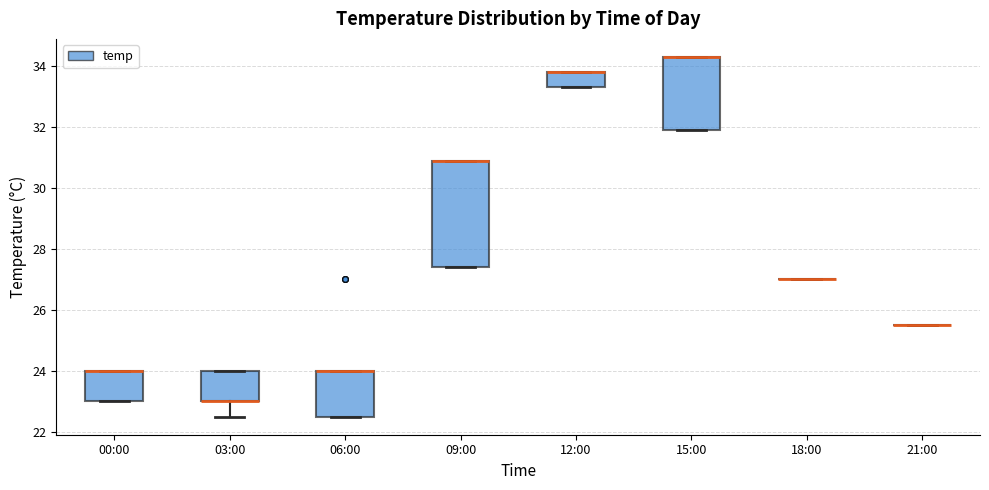

Reading left to right, read every box against the y-axis: the position of its median line, the range the box covers, and the ends of its whiskers. The values are not printed on the chart, so give them approximately, as read against the axis.

00:00: median 24.0 (drawn on the box's upper edge), box 23.0 to 24.0, whiskers 23.0 to 24.0
03:00: median 23.0 (drawn on the box's lower edge), box 23.0 to 24.0, whiskers 22.6 to 24.0
06:00: median 24.0 (drawn on the box's upper edge), box 22.6 to 24.0, whiskers 22.6 to 24.0
09:00: median 31.0 (drawn on the box's upper edge), box 27.4 to 31.0, whiskers 27.4 to 31.0
12:00: median 33.8 (drawn on the box's upper edge), box 33.4 to 33.8, whiskers 33.4 to 33.8
15:00: median 34.4 (drawn on the box's upper edge), box 32.0 to 34.4, whiskers 32.0 to 34.4
18:00: box collapsed to a line at 27.0, whiskers 27.0 to 27.0
21:00: box collapsed to a line at 25.6, whiskers 25.6 to 25.6